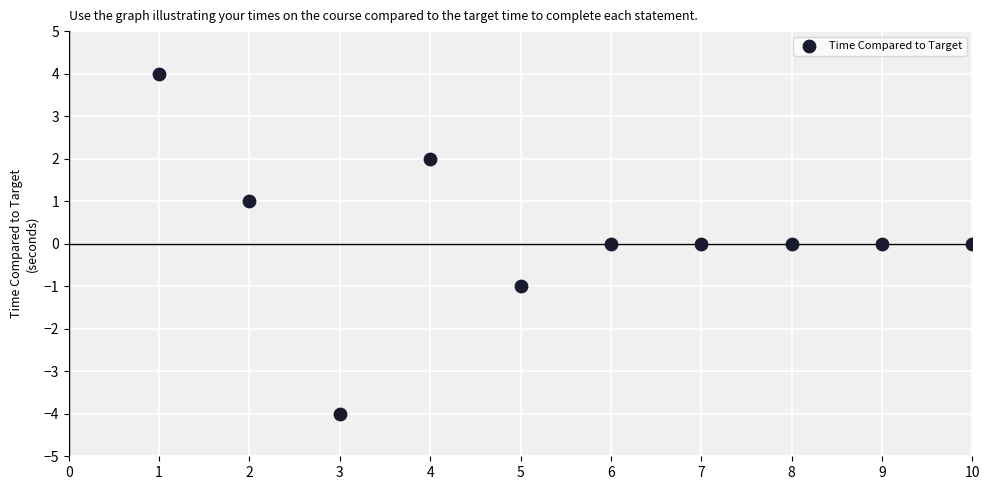

What is the average X value?

6